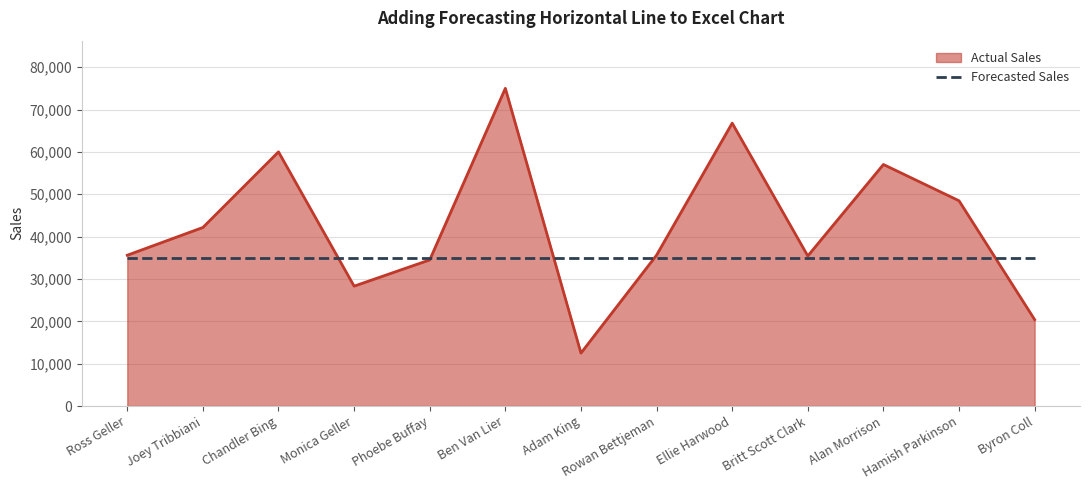

Which series changed the most between Monica Geller and Britt Scott Clark?

Actual Sales